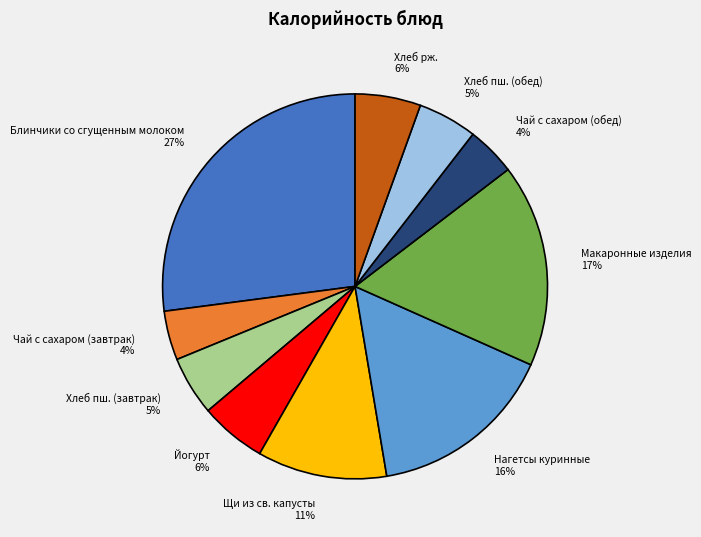

To the nearest percent, what is the difference between the largest and smallest slice percentages?

23%